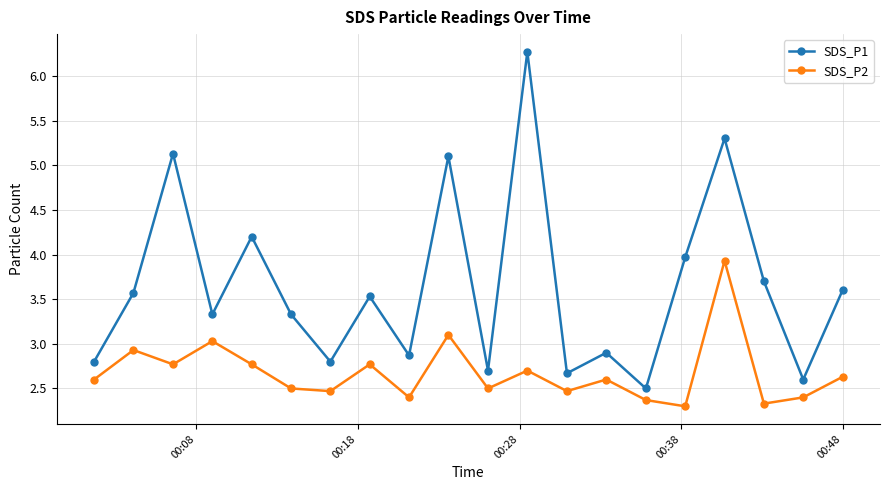

Which series has the largest range (max minus min)?

SDS_P1